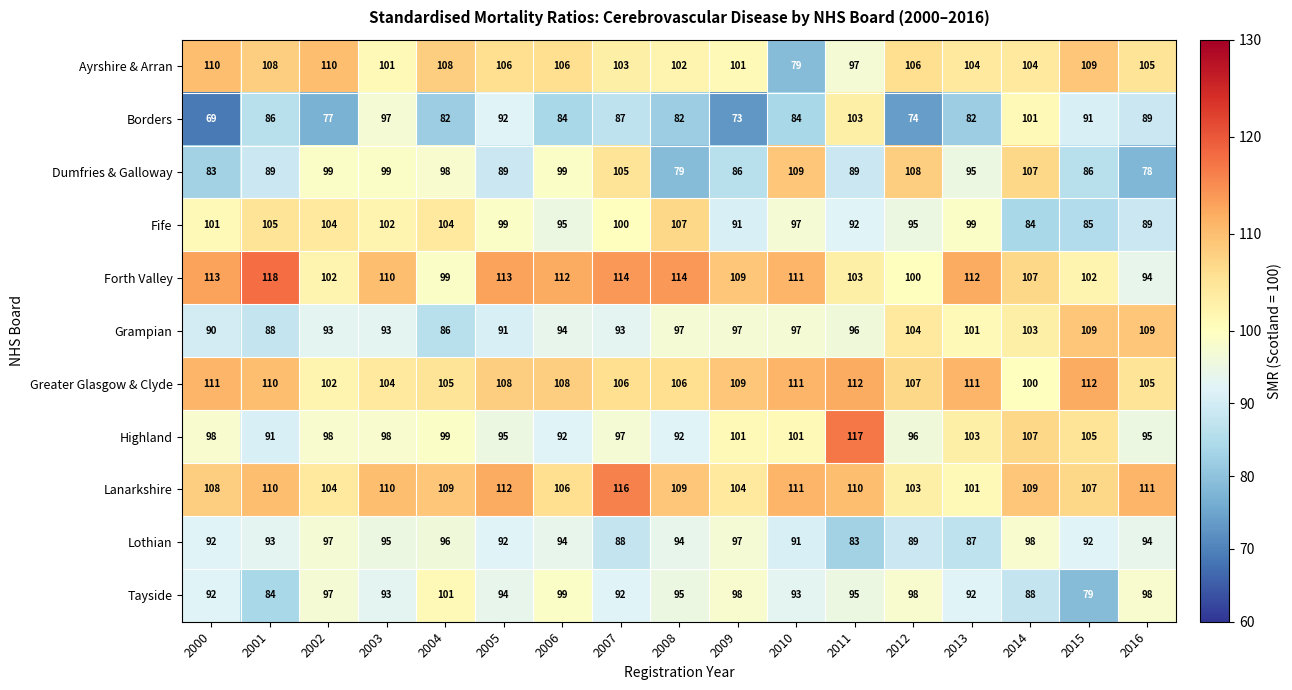

At how many categories does at least one series exceed 82?

17